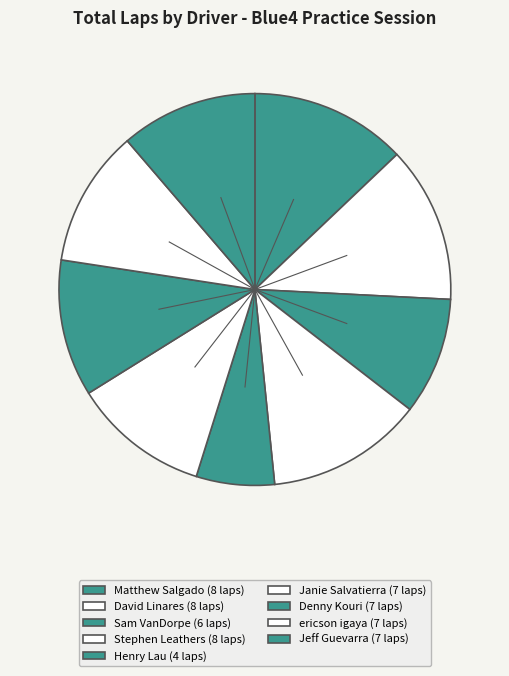

Is it true that Denny Kouri is 3% of the pie?

False